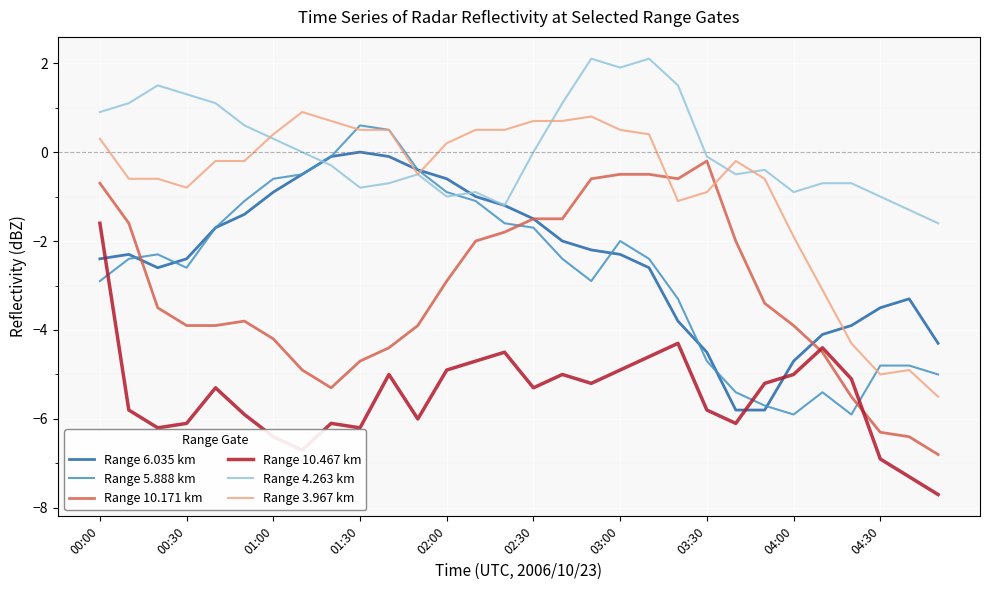

What are all the series names shown in the legend?

Range 6.035 km, Range 5.888 km, Range 10.171 km, Range 10.467 km, Range 4.263 km, Range 3.967 km